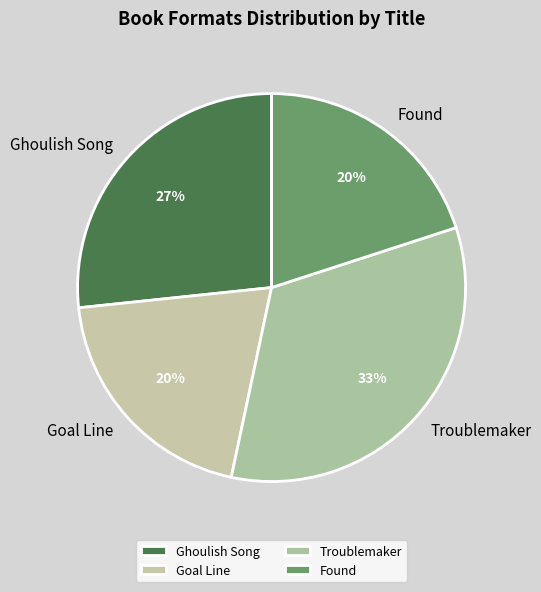

To the nearest percent, what is the combined percentage of Ghoulish Song and Found?

47%